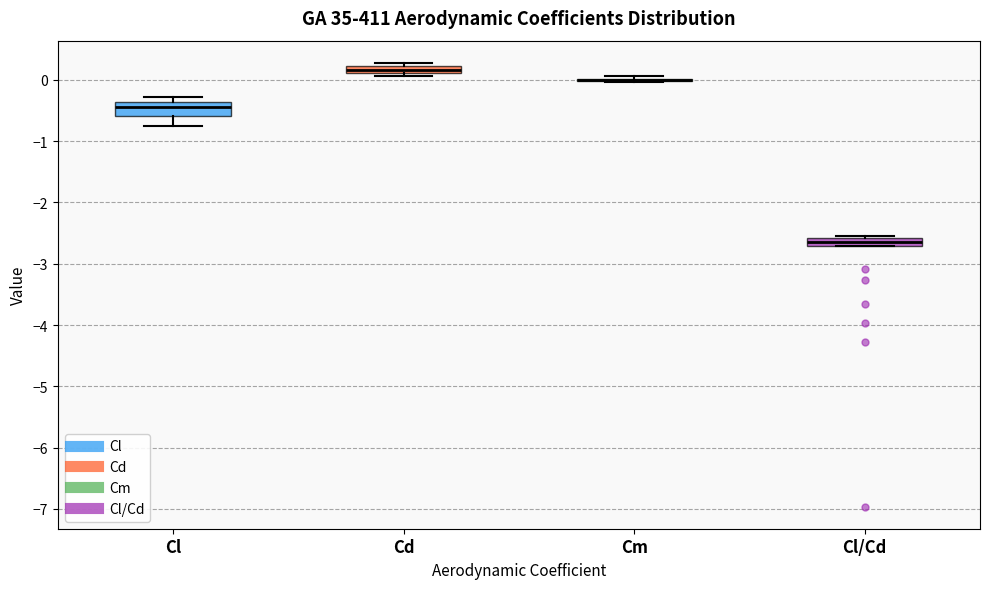

Where does the lower whisker of the box for Cl end on the y-axis? The values are not printed on the chart, so give them approximately, as read against the axis.

-0.8